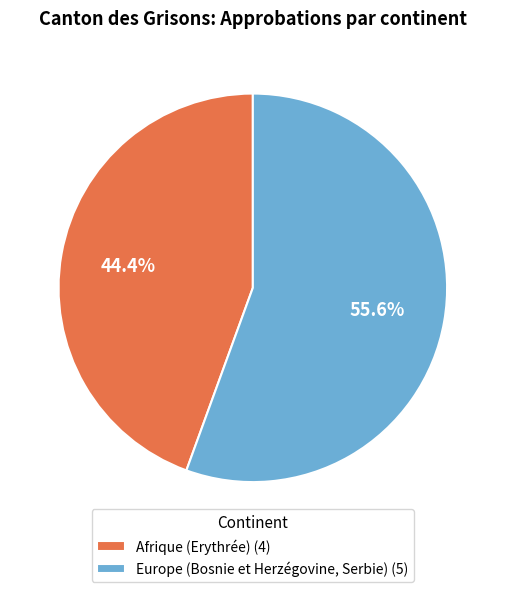

Combined, what portion of the pie is Europe (Bosnie et Herzégovine, Serbie) and Afrique (Erythrée)?

100.0%